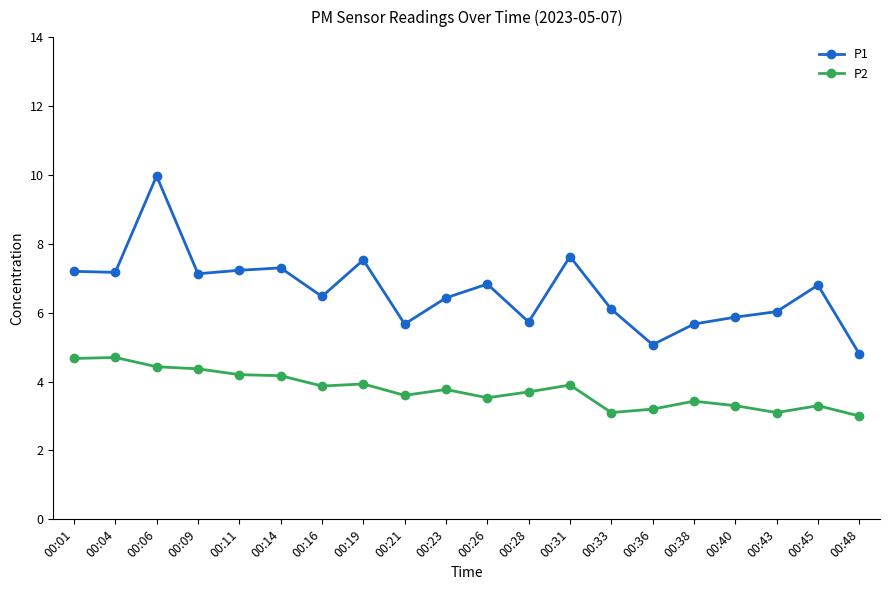

Which series changed the most between 00:09 and 00:23?

P1